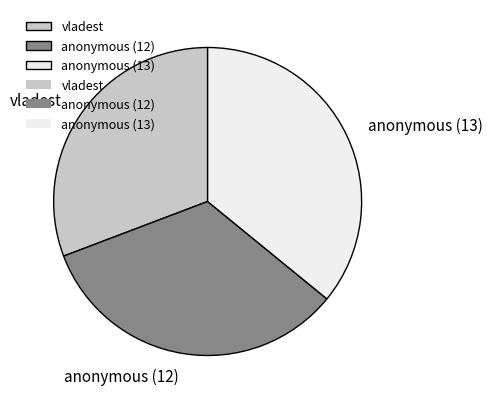

Which category has the biggest portion of the pie?

anonymous (13)